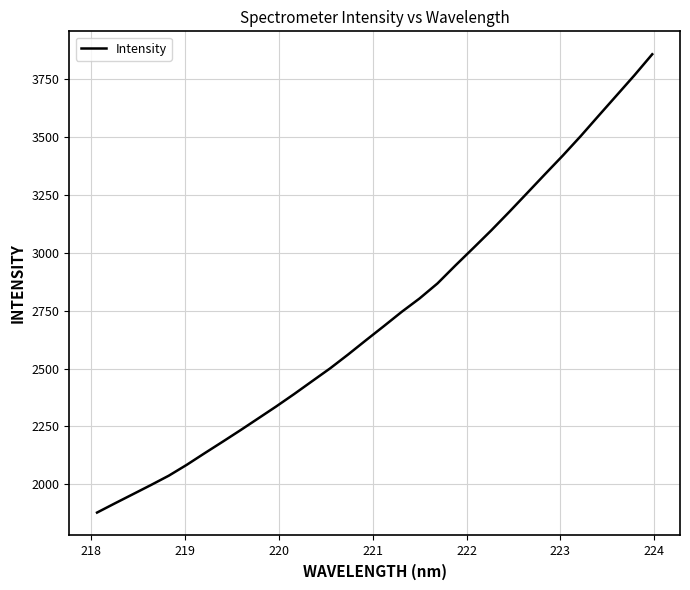

How many categories are shown in the chart?

32